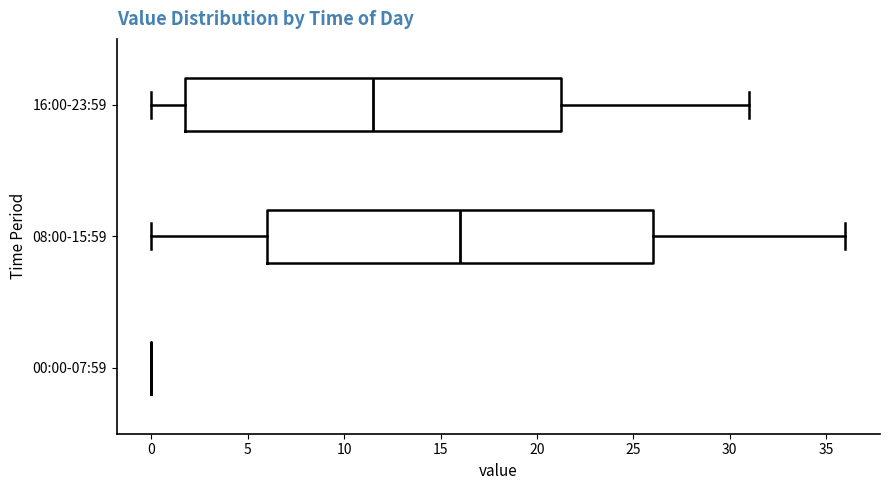

Reading bottom to top, transcribe this box plot: for each box, give where its median line is, the range the box spans, and where its two whiskers end, as read against the x-axis. The values are not printed on the chart, so give them approximately, as read against the axis.

00:00-07:59: box collapsed to a line at 0.0, whiskers 0.0 to 0.0
08:00-15:59: median 16.0, box 6.0 to 26.0, whiskers 0.0 to 36.0
16:00-23:59: median 11.5, box 2.0 to 21.5, whiskers 0.0 to 31.0